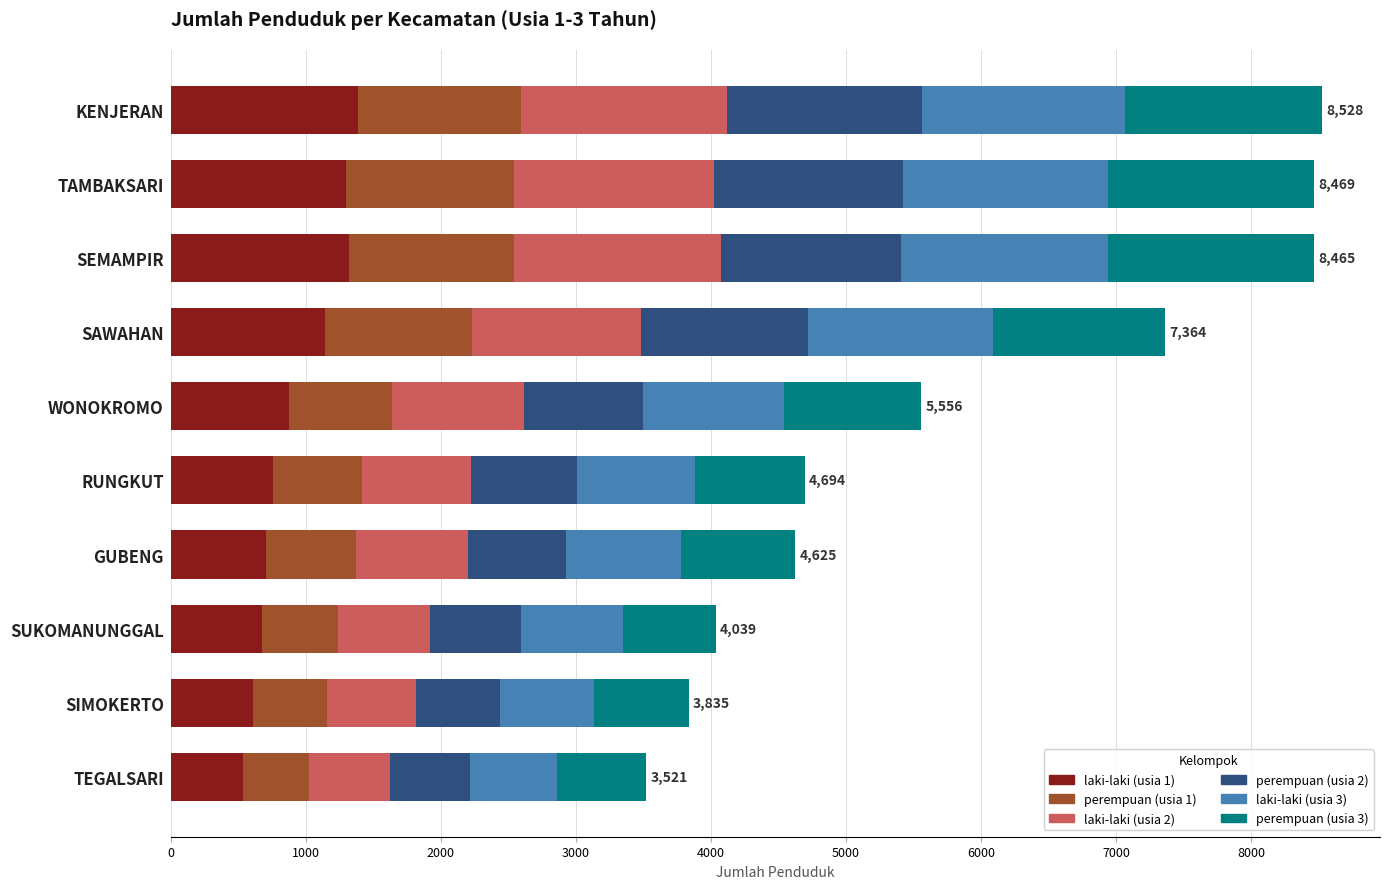

What are all the series names shown in the legend?

laki-laki (usia 1), perempuan (usia 1), laki-laki (usia 2), perempuan (usia 2), laki-laki (usia 3), perempuan (usia 3)